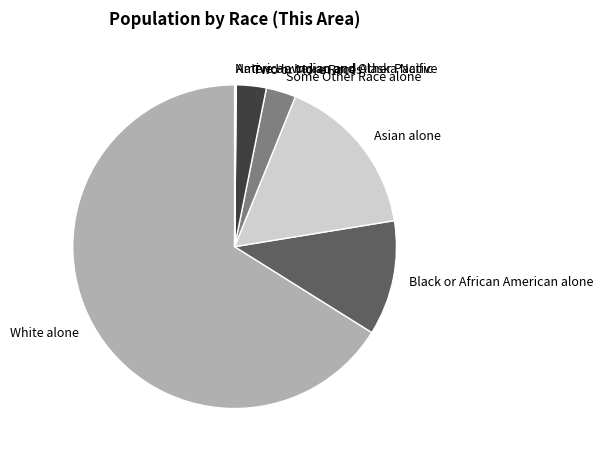

Which has a higher value, White alone or Some Other Race alone?

White alone